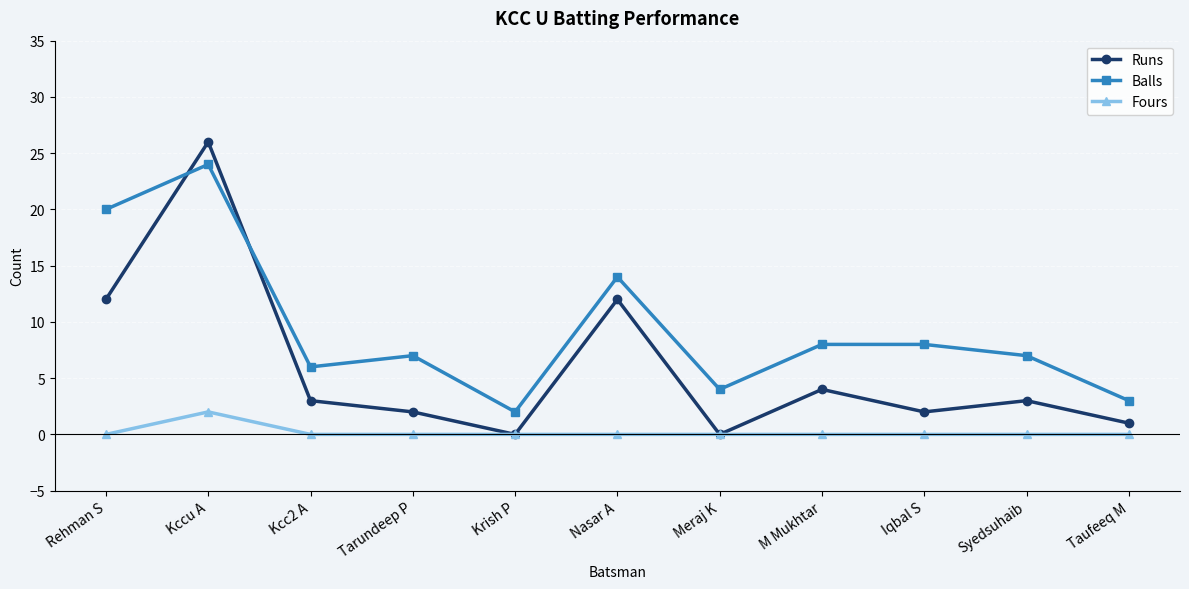

Which label corresponds to the largest value in the chart?

Kccu A